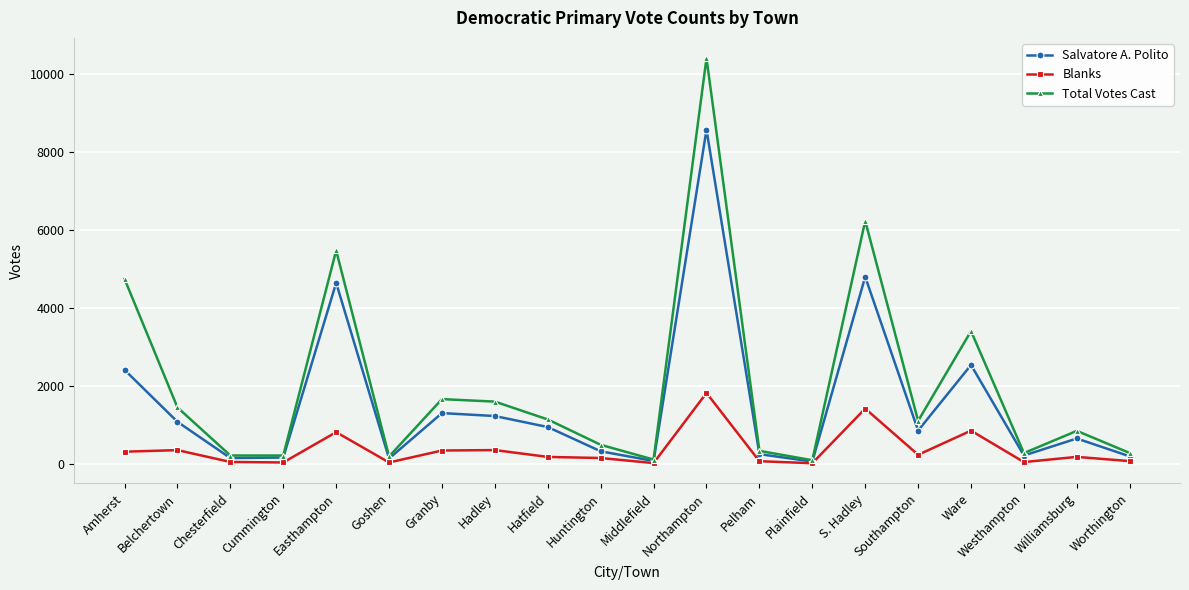

The Total Votes Cast series shows 3415 at Ware. True or false?

True